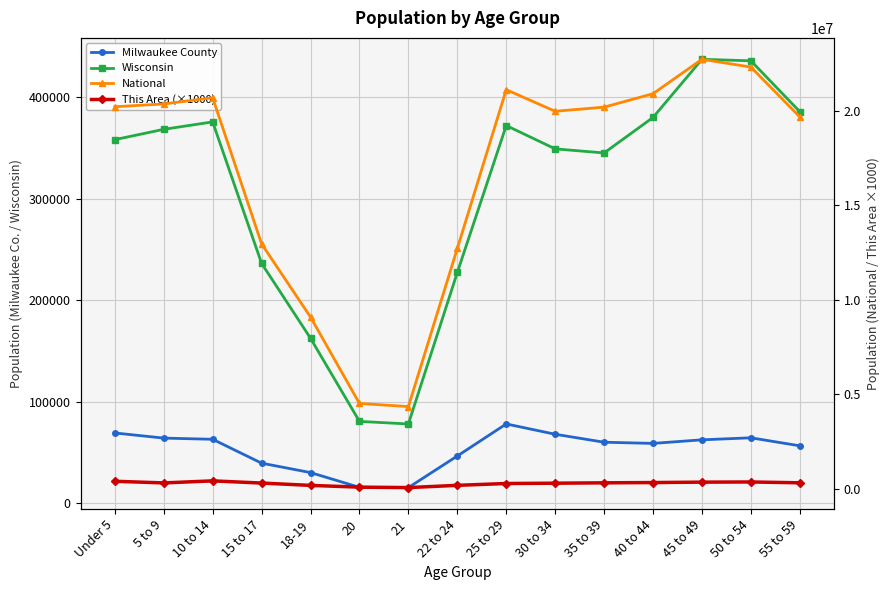

The This Area (×1000) series shows 407000 at Under 5. True or false?

True